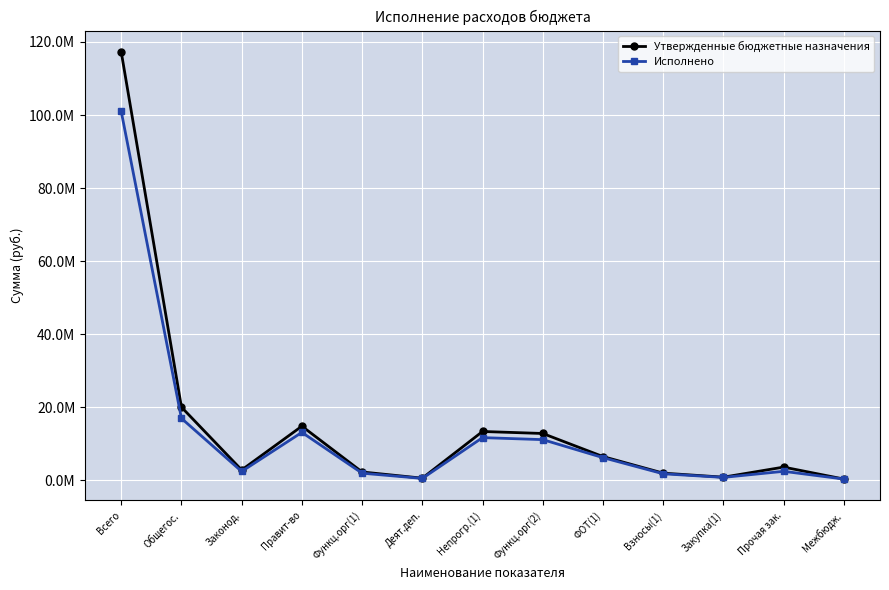

The value of Исполнено at Всего is 162781937.7. True or false?

False